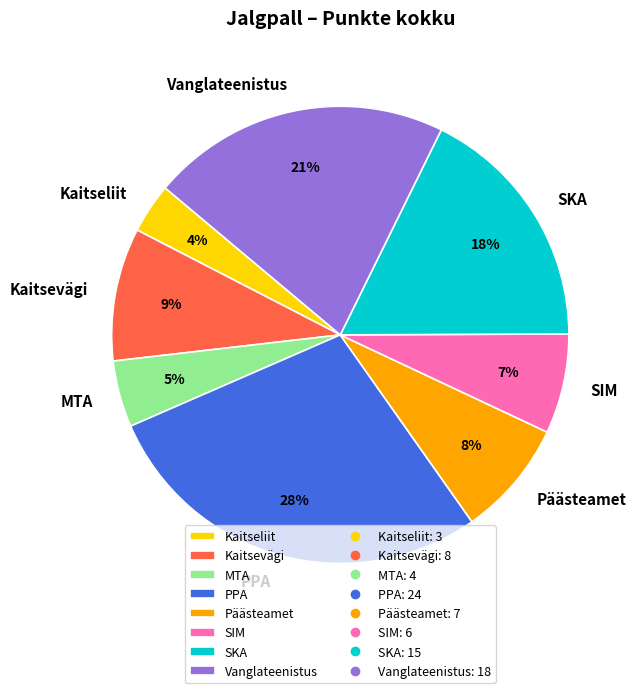

To the nearest percent, what is the combined percentage of Päästeamet and PPA?

36%